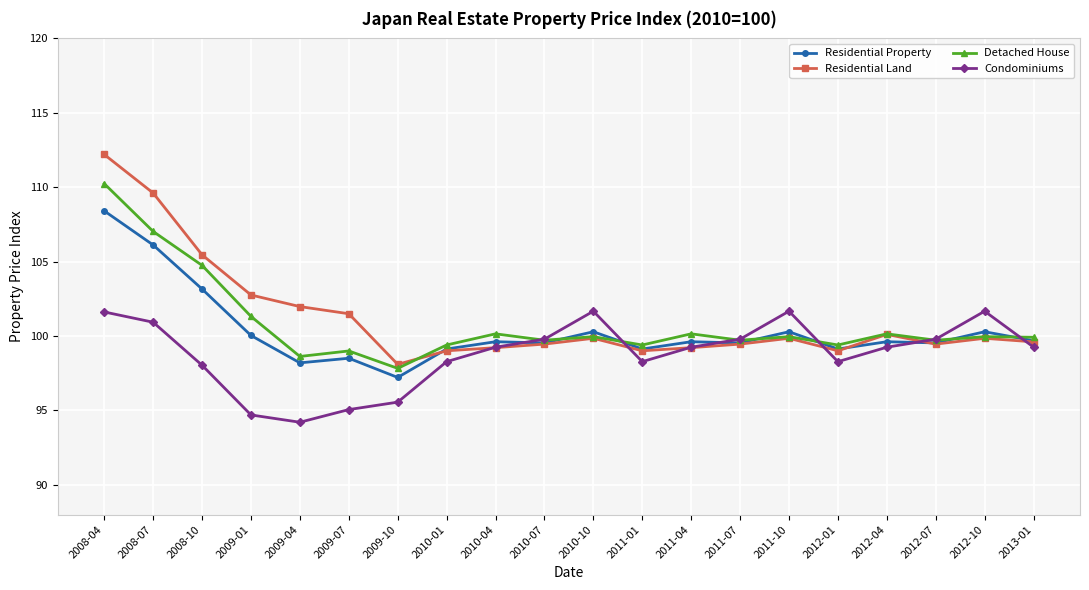

What is the value of the Detached House point at the 13th from the left?

100.2